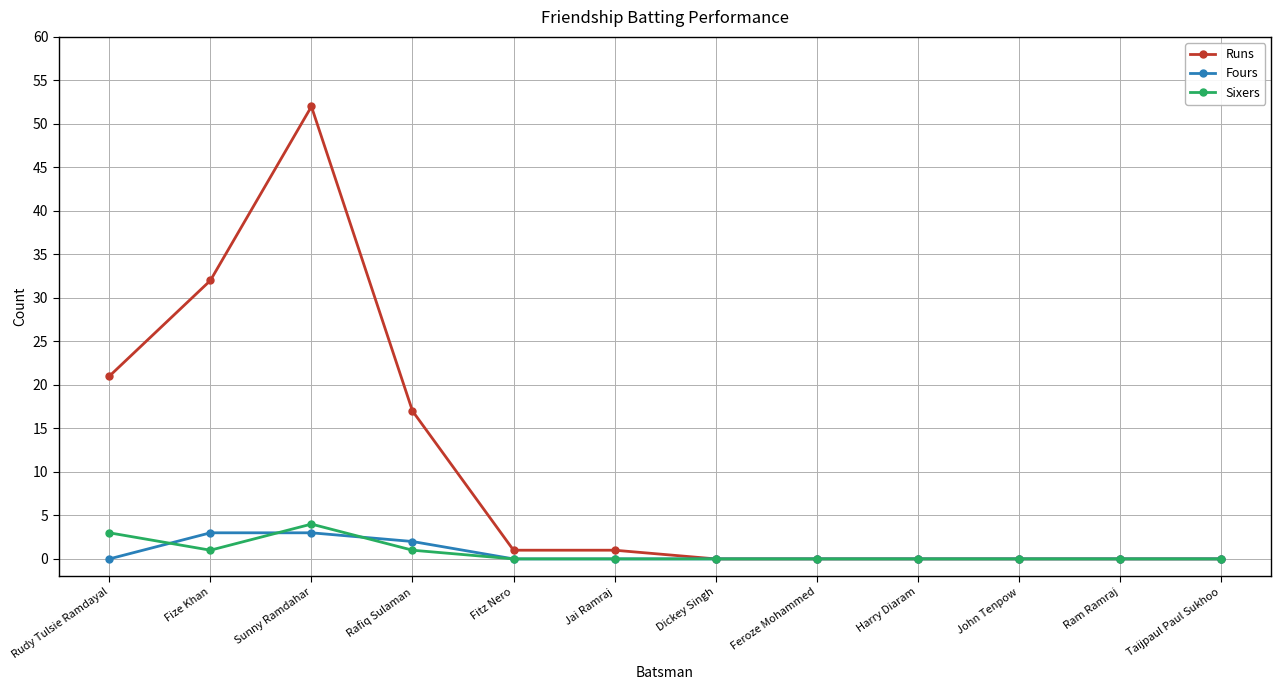

Which series changed the most between Rudy Tulsie Ramdayal and Fize Khan?

Runs